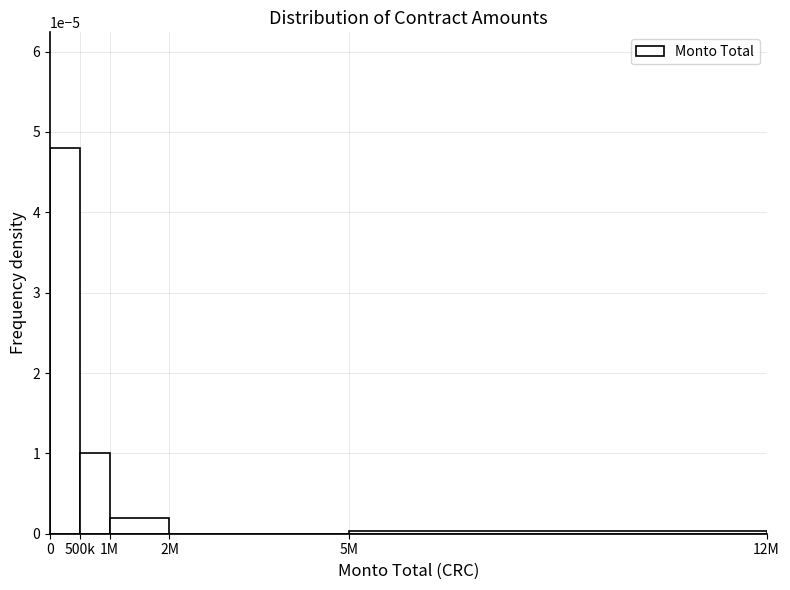

Which has a higher value, 2M or 1M?

1M